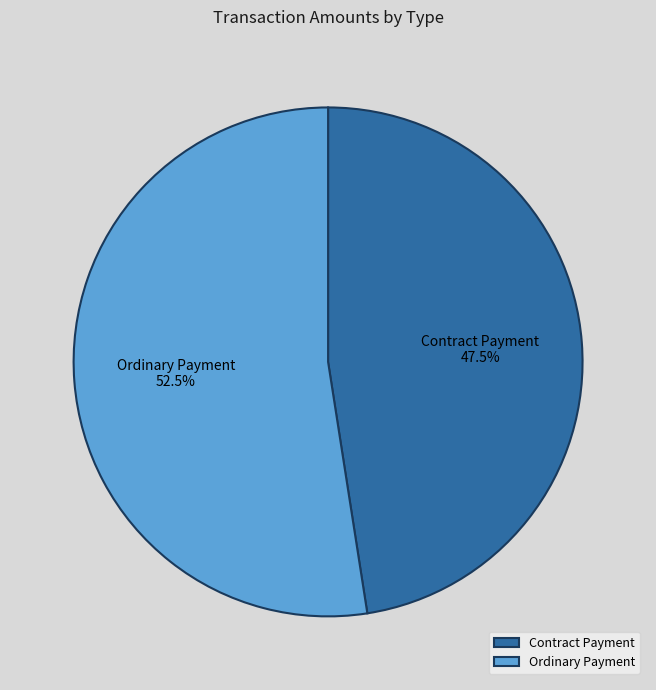

Approximately how many times larger is the value at Ordinary Payment compared to Contract Payment?

1.1